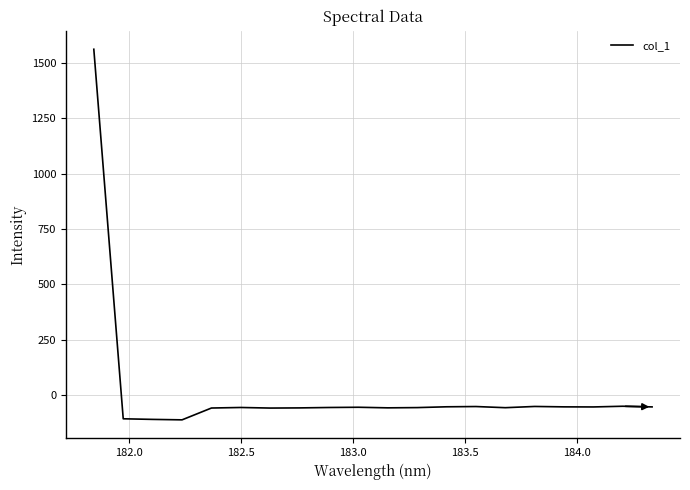

What is the difference between the maximum and minimum values?

1673.5